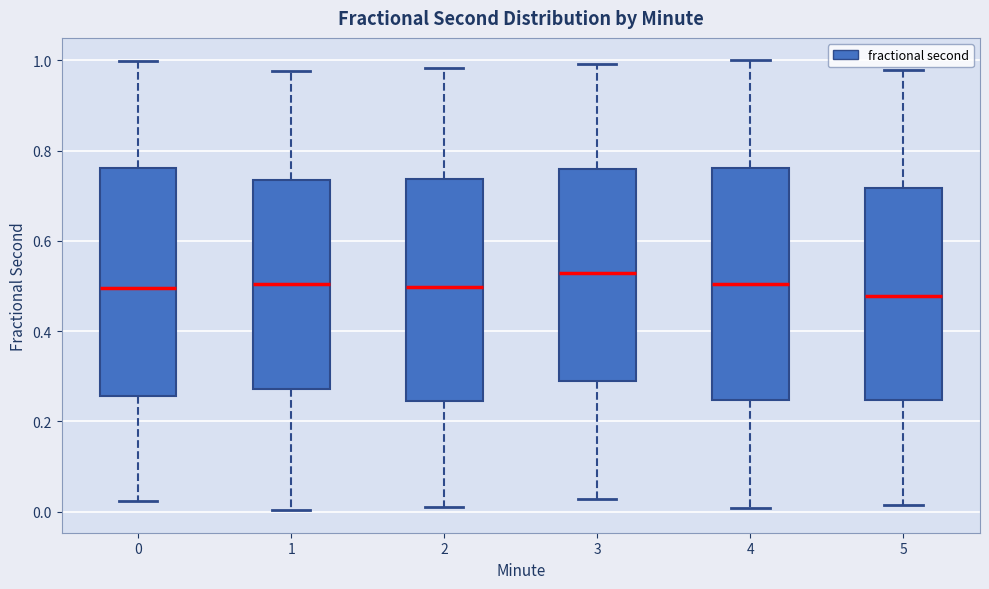

Where does the upper whisker of the box at x = 4 end on the y-axis? The values are not printed on the chart, so give them approximately, as read against the axis.

1.00